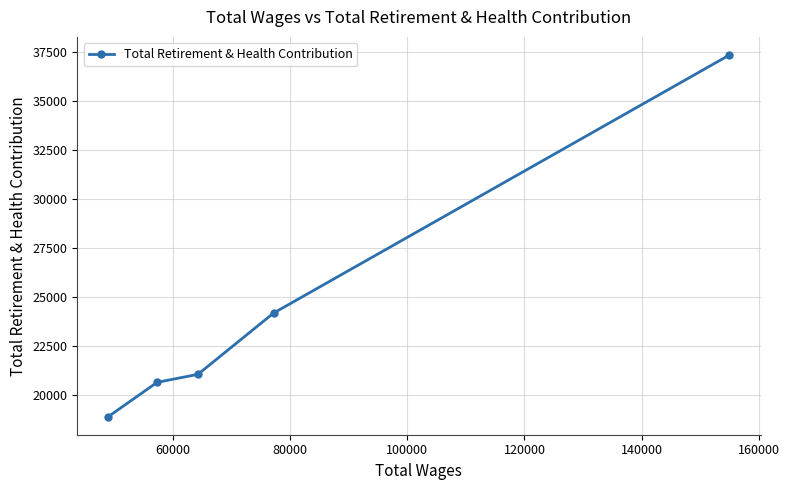

How many lines are shown in the chart?

1